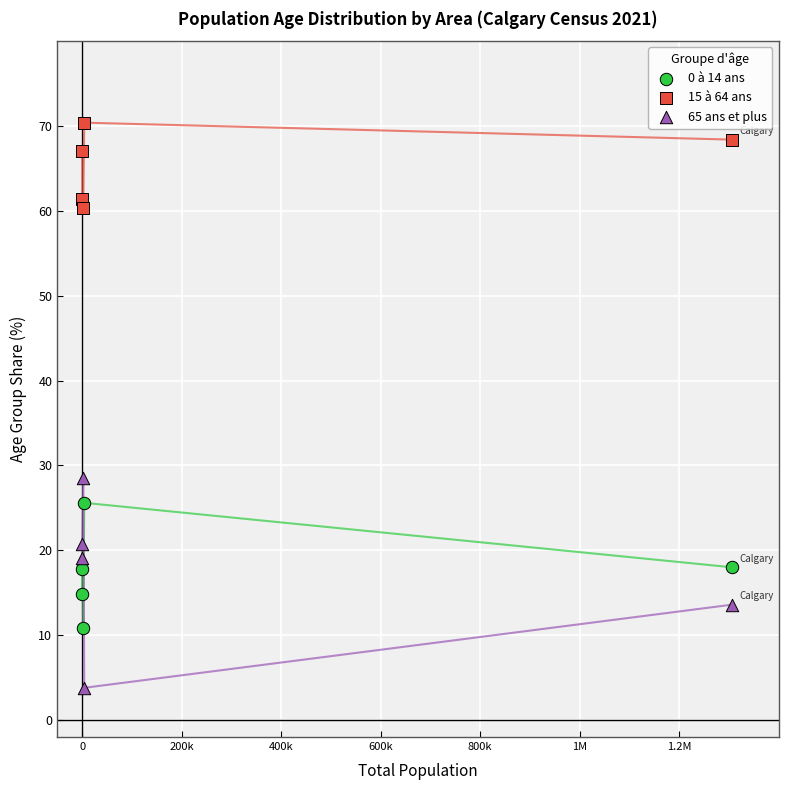

Which series has the widest spread of Y values?

65 ans et plus